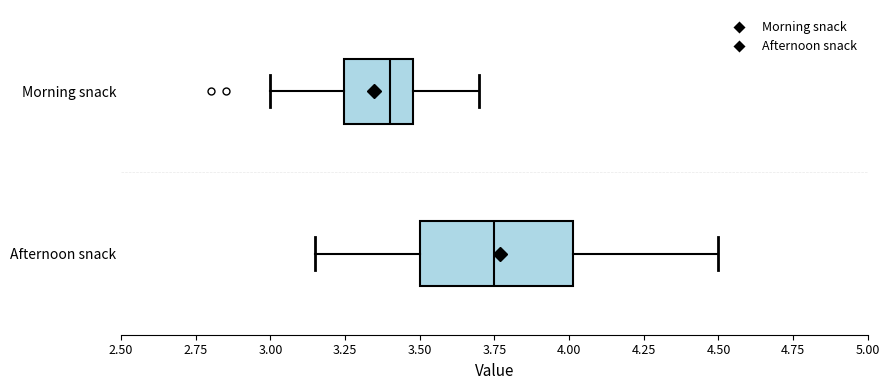

Where does the median line of the box for Afternoon snack sit on the x-axis? The values are not printed on the chart, so give them approximately, as read against the axis.

3.75